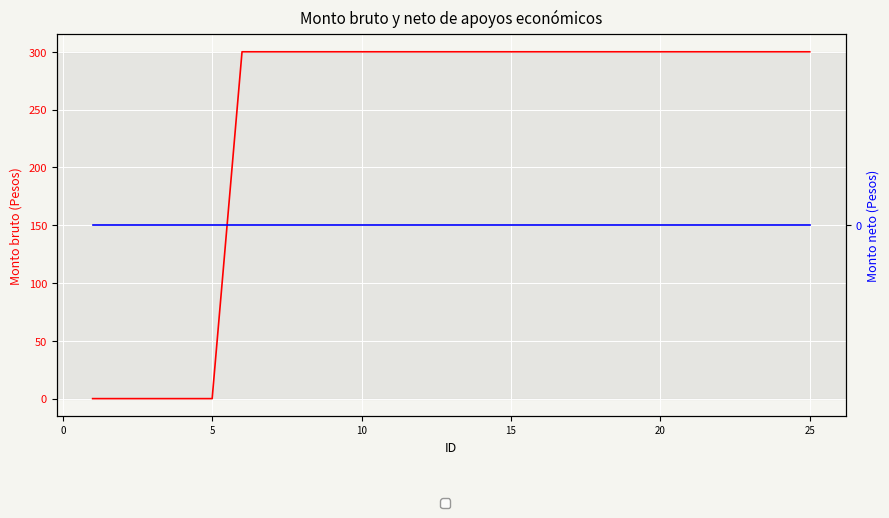

True or false: Monto bruto has more than 1 interior local peaks.

False